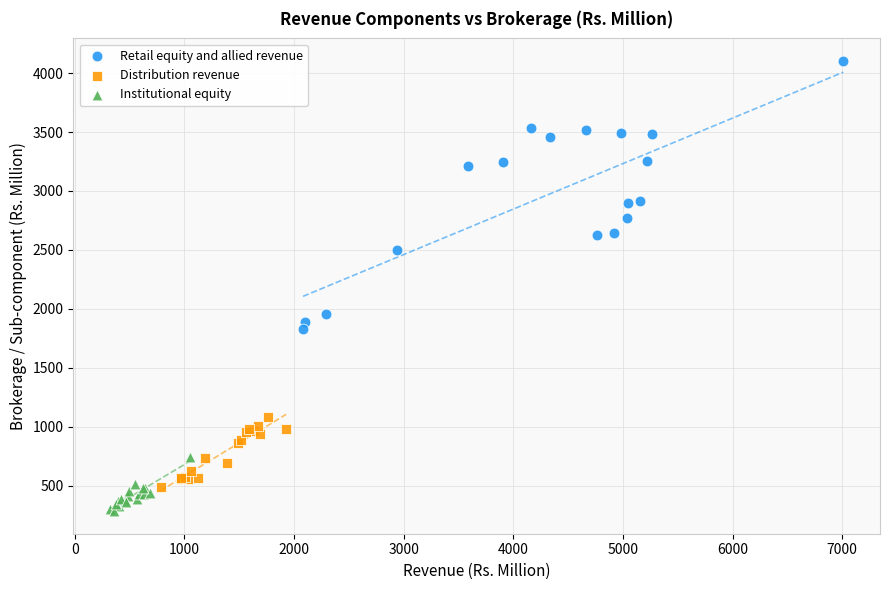

Which series contains the lowest Y value?

Institutional equity